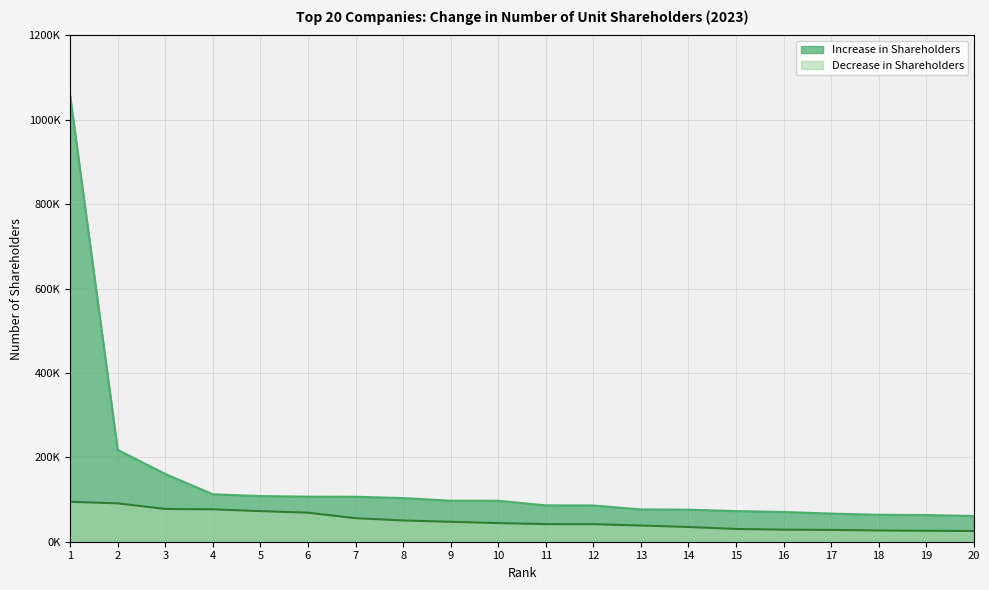

True or false: Increase in Shareholders and Decrease in Shareholders intersect in this chart.

False